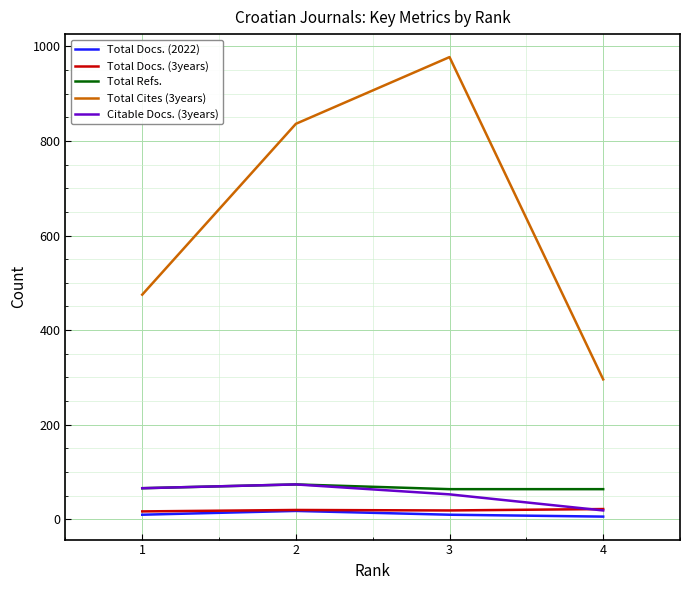

What is the average value of the Total Refs. series?

67